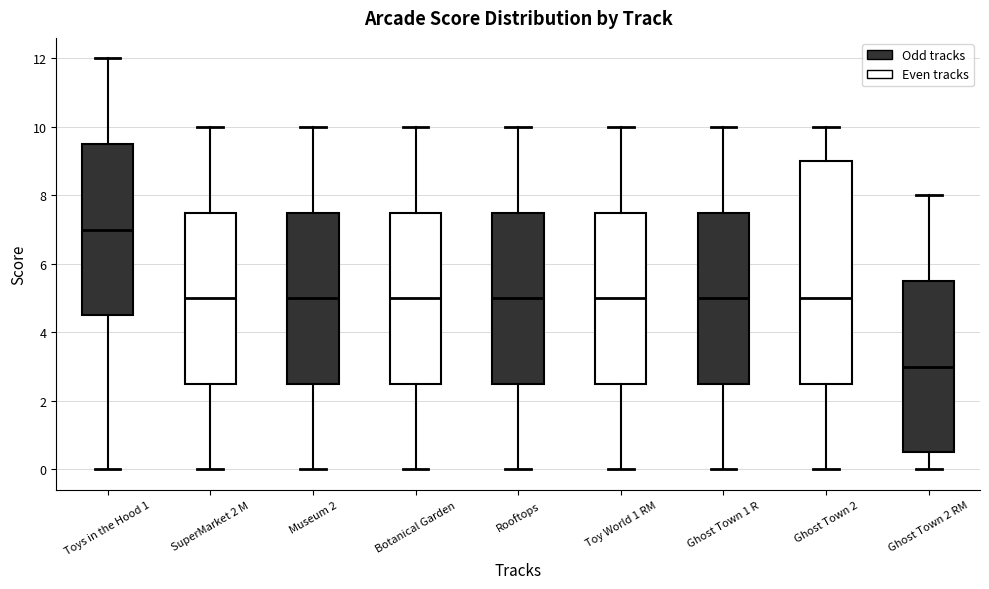

Which box's median line is the lowest?

Ghost Town 2 RM